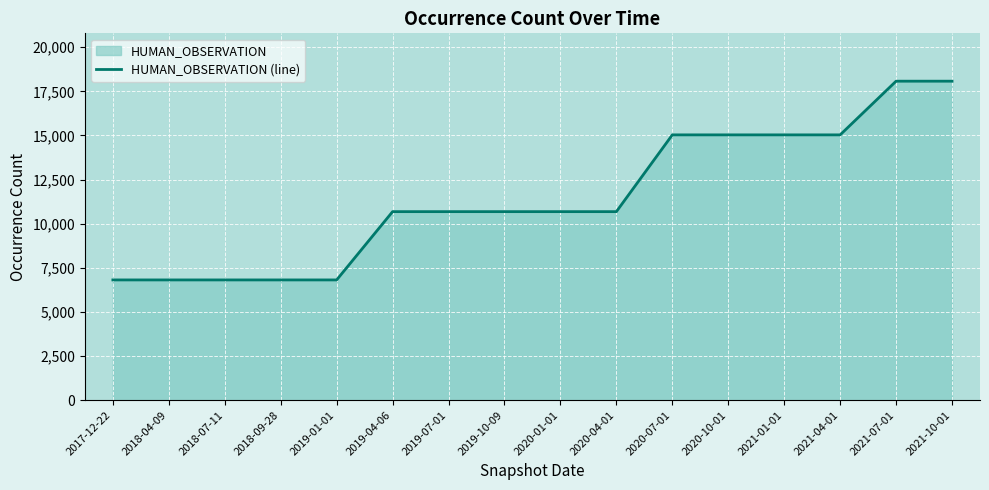

What position from the left is 2021-07-01?

15